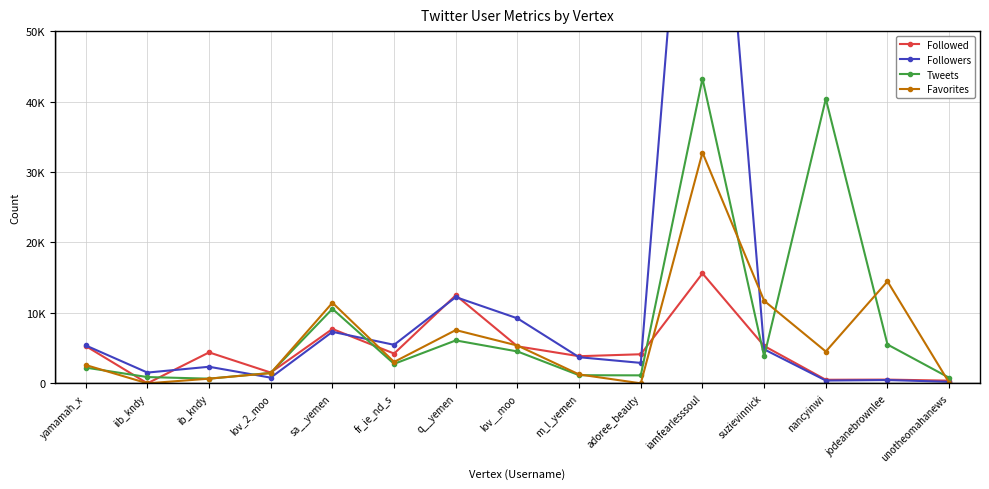

How many intersections are there between Followed and Tweets?

7